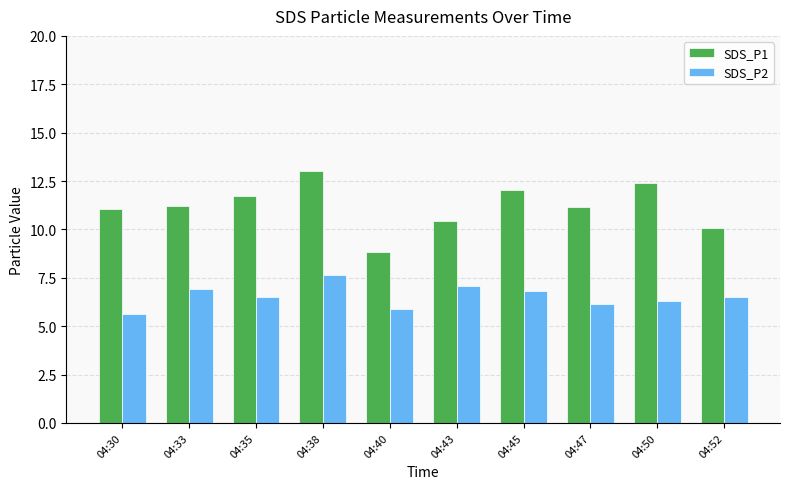

What is the total value across all series at 04:40?

14.8